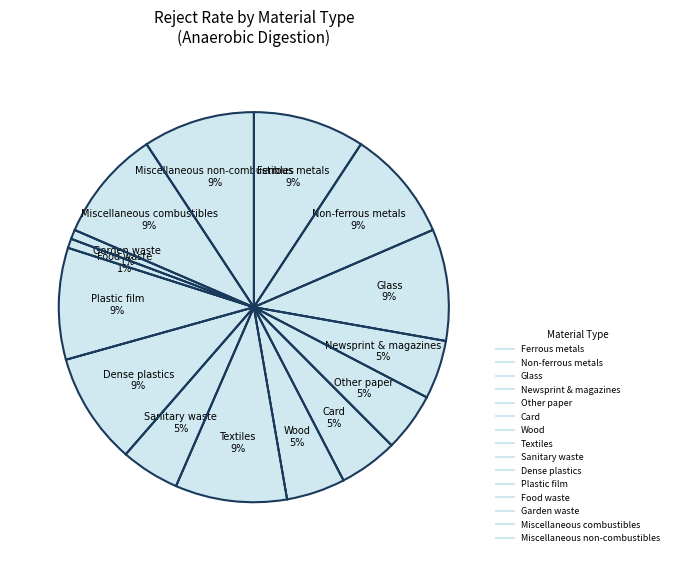

Which category has the smallest portion of the pie?

Food waste